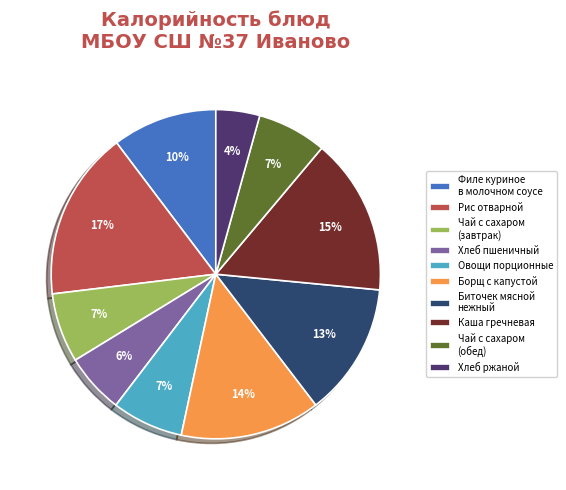

Is there a majority slice in this chart?

No